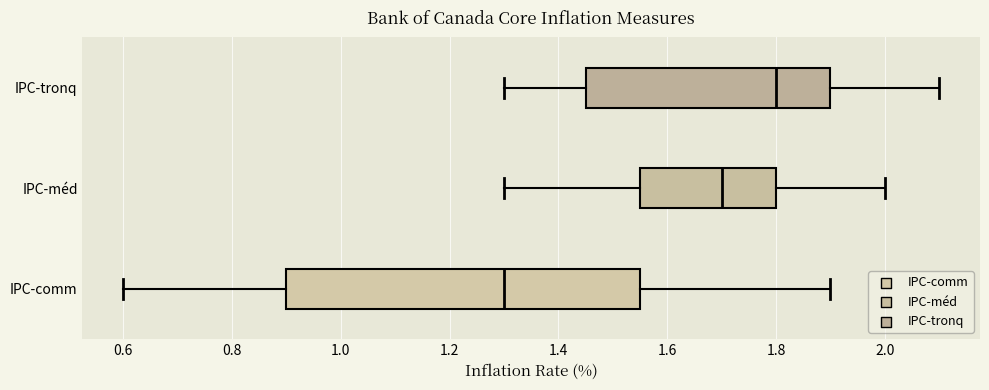

Comparing the boxes themselves (not the whiskers), which one is the widest?

IPC-comm